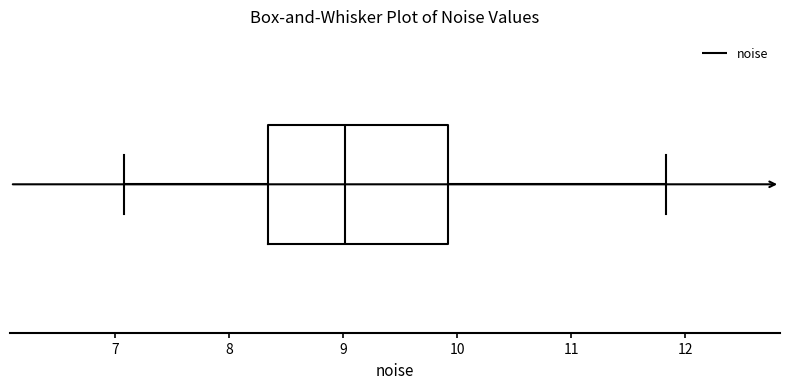

Read this box plot against the x-axis: the position of the median line, the range covered by the box, and the ends of both whiskers. The values are not printed on the chart, so give them approximately, as read against the axis.

median 9.0, box 8.3 to 9.9, whiskers 7.1 to 11.8